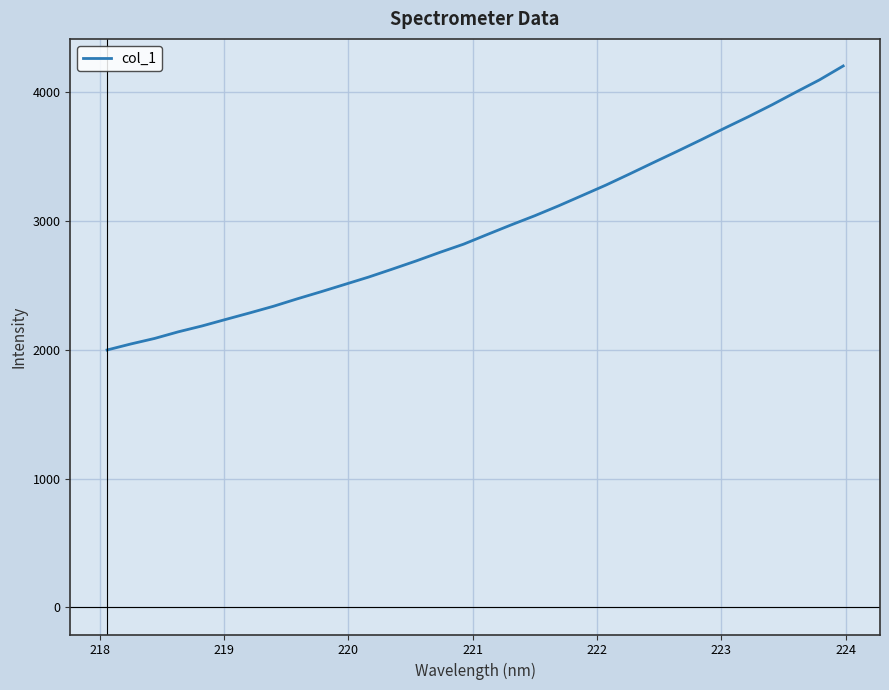

What is the difference between the maximum and minimum values?

2204.2